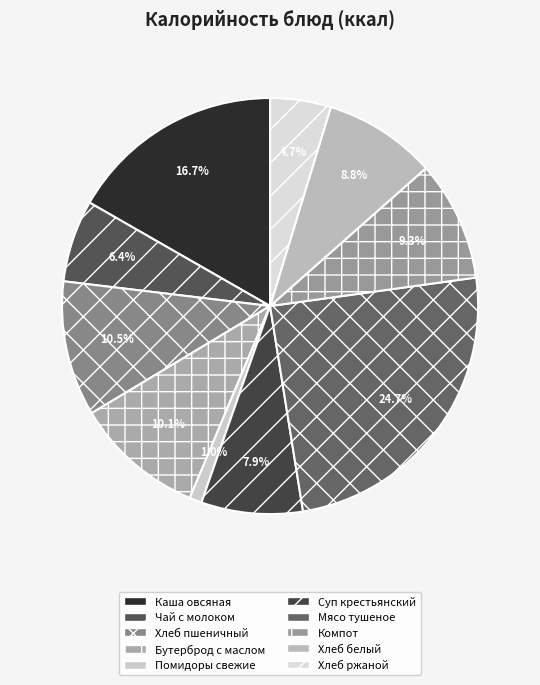

Which slice is the largest?

Мясо тушеное